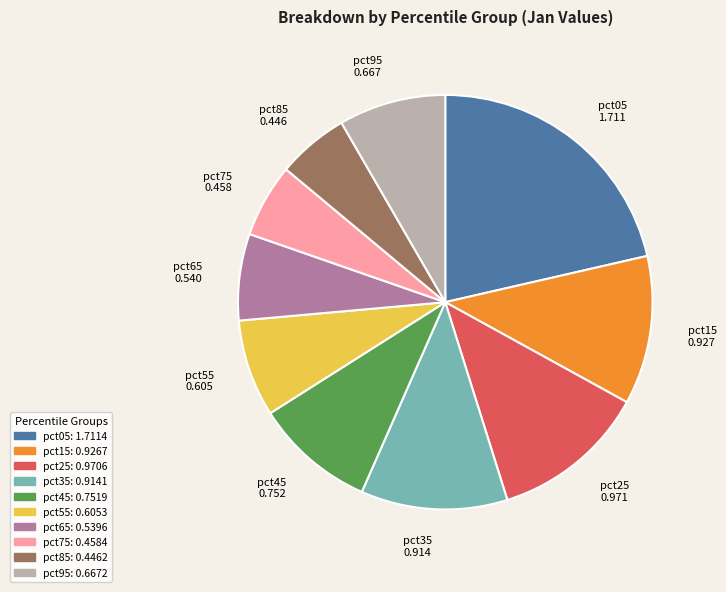

Count the number of slices in the pie.

10